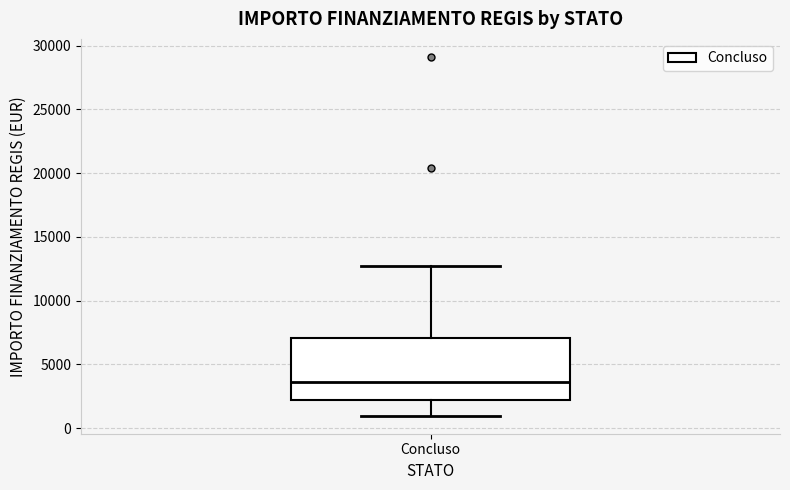

Read this box plot against the y-axis: the position of the median line, the range covered by the box, and the ends of both whiskers. The values are not printed on the chart, so give them approximately, as read against the axis.

median 3500, box 2000 to 7000, whiskers 1000 to 12500